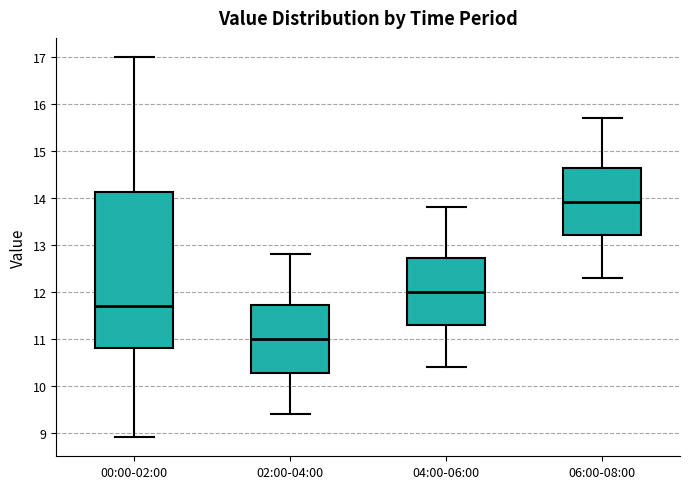

Reading left to right, read every box against the y-axis: the position of its median line, the range the box covers, and the ends of its whiskers. The values are not printed on the chart, so give them approximately, as read against the axis.

00:00-02:00: median 11.7, box 10.8 to 14.1, whiskers 8.9 to 17.0
02:00-04:00: median 11.0, box 10.3 to 11.7, whiskers 9.4 to 12.8
04:00-06:00: median 12.0, box 11.3 to 12.7, whiskers 10.4 to 13.8
06:00-08:00: median 13.9, box 13.2 to 14.6, whiskers 12.3 to 15.7